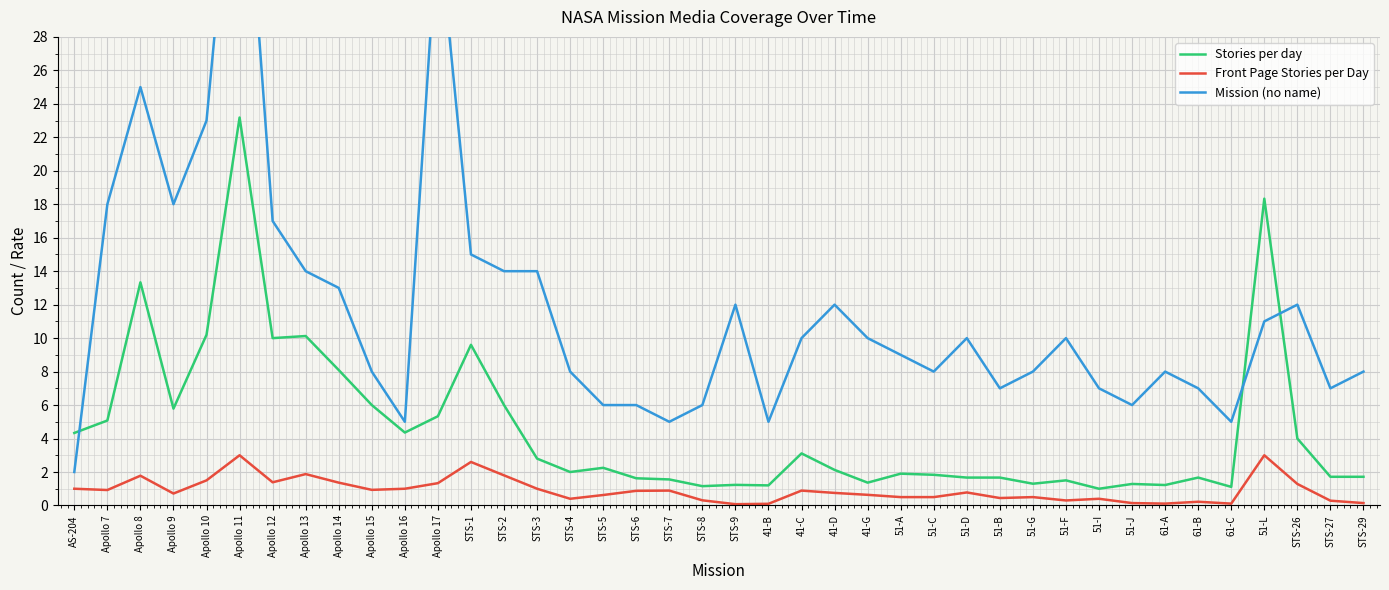

Which series changed the most between Apollo 13 and STS-5?

Mission (no name)